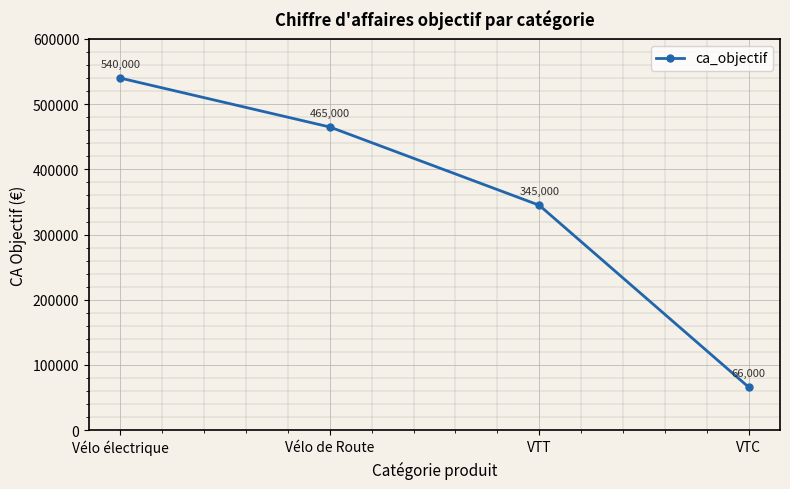

Reading left to right, extract all data points from this chart.

Vélo électrique=540000	Vélo de Route=465000	VTT=345000	VTC=66000